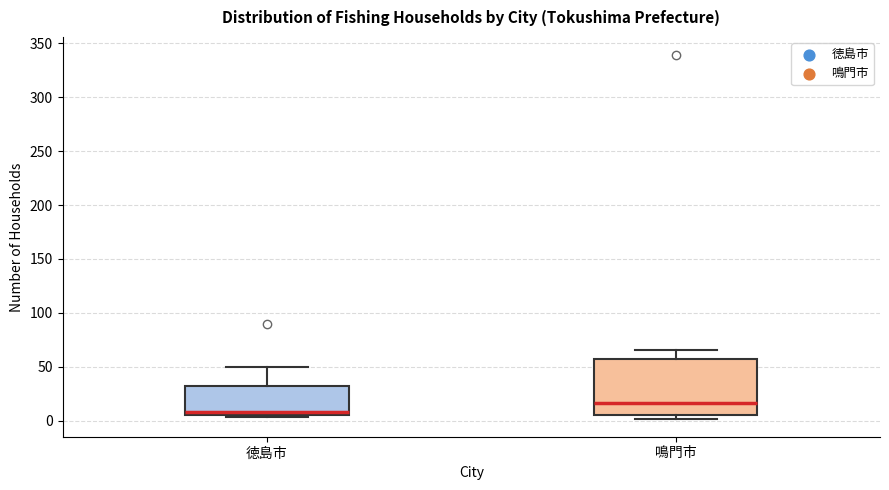

Where does the upper whisker of the box for 徳島市 end on the y-axis? The values are not printed on the chart, so give them approximately, as read against the axis.

50